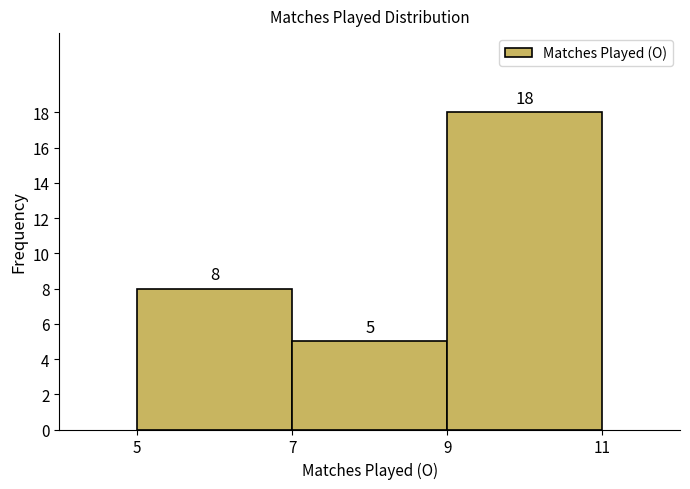

Which range on the x-axis has the tallest bar?

9 to 11